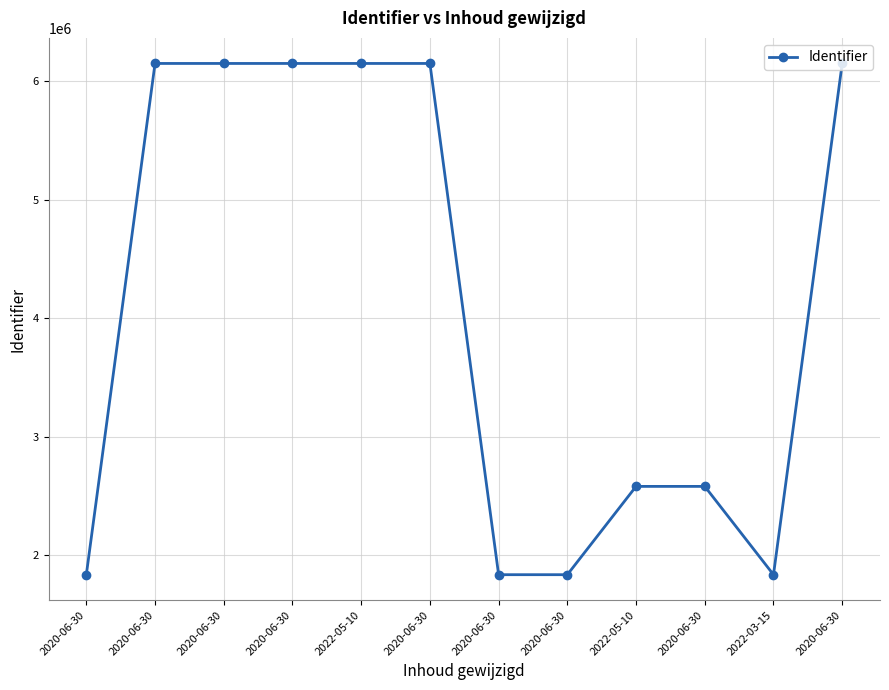

How many lines are shown in the chart?

1